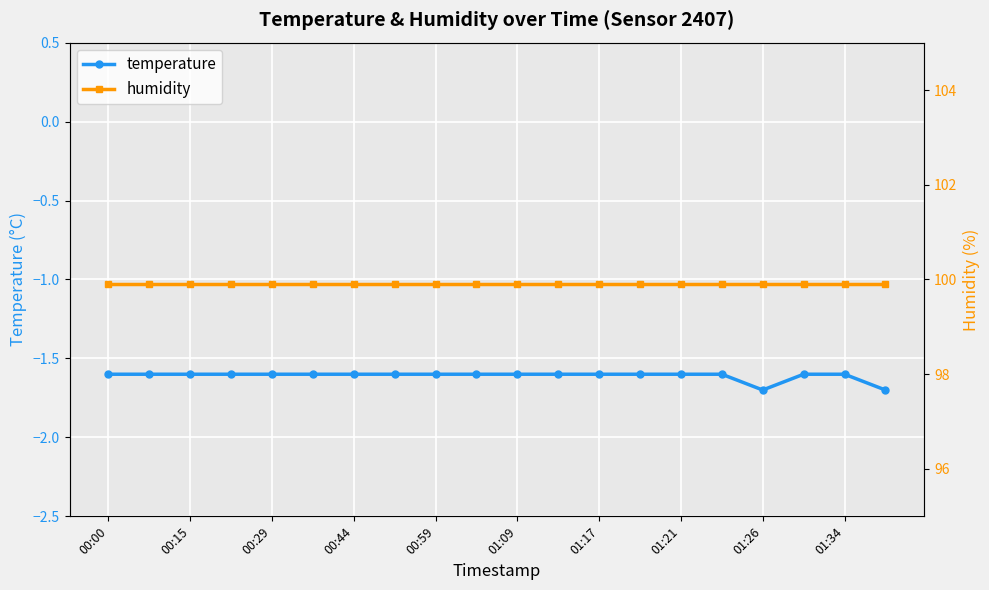

The value of temperature at 00:00 is -0.6. True or false?

False